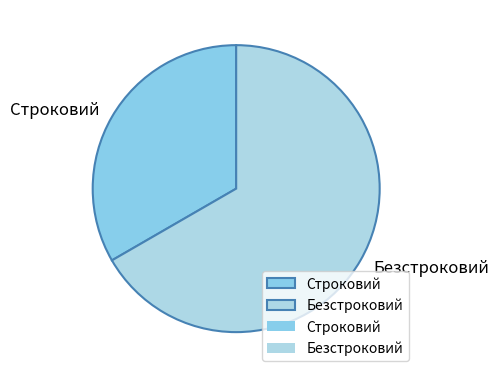

How many slices are in this pie chart?

2